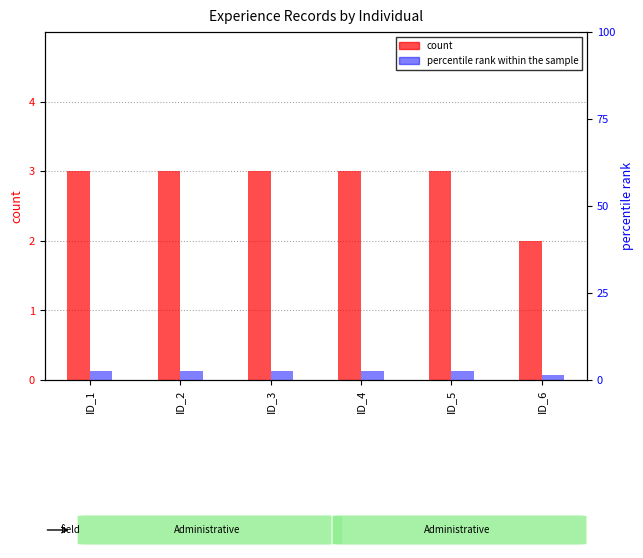

What are all the series names shown in the legend?

count, percentile rank within the sample